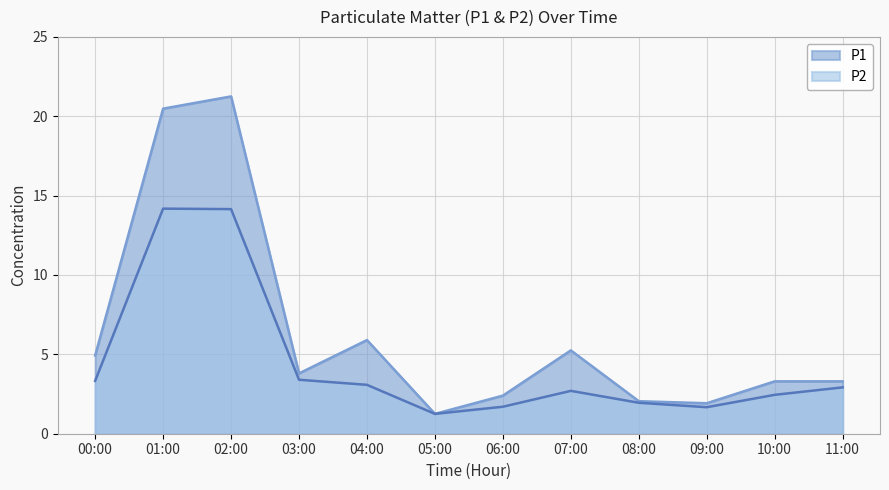

At 00:00, list the series in order from smallest to largest.

P2, P1